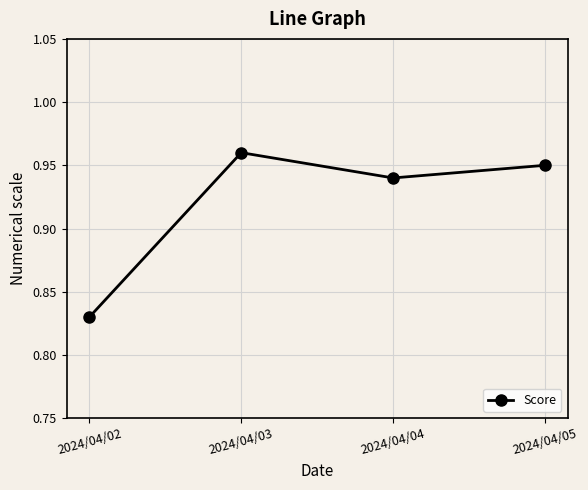

How many data points does each series have?

4